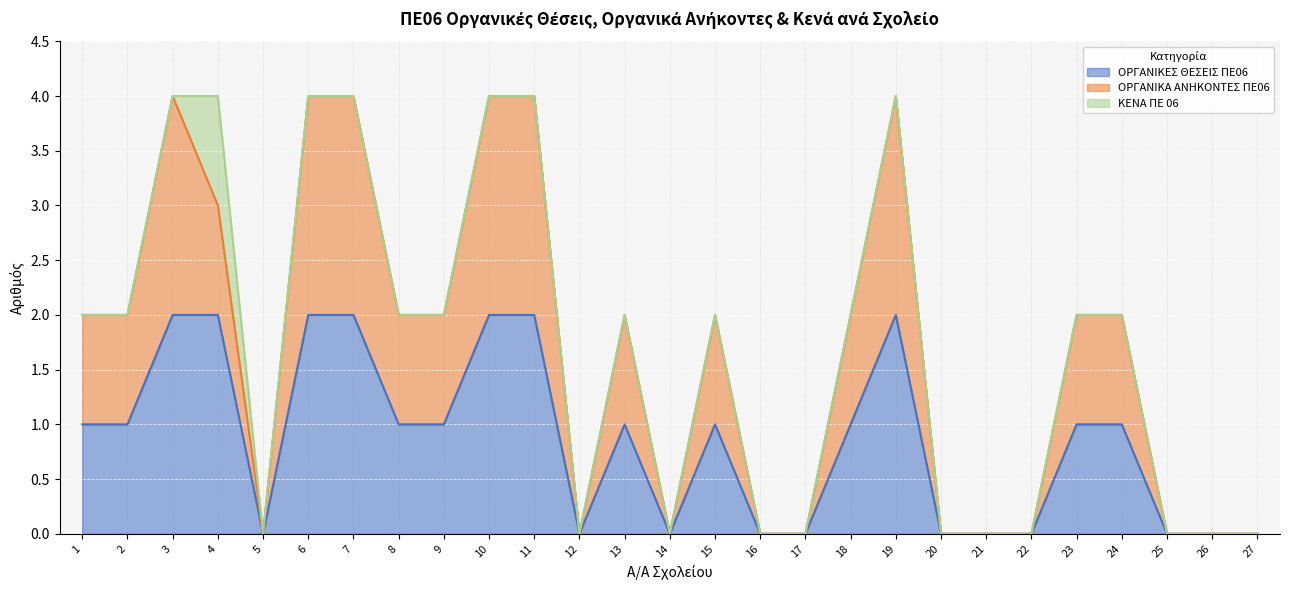

How many categories are shown in the chart?

27